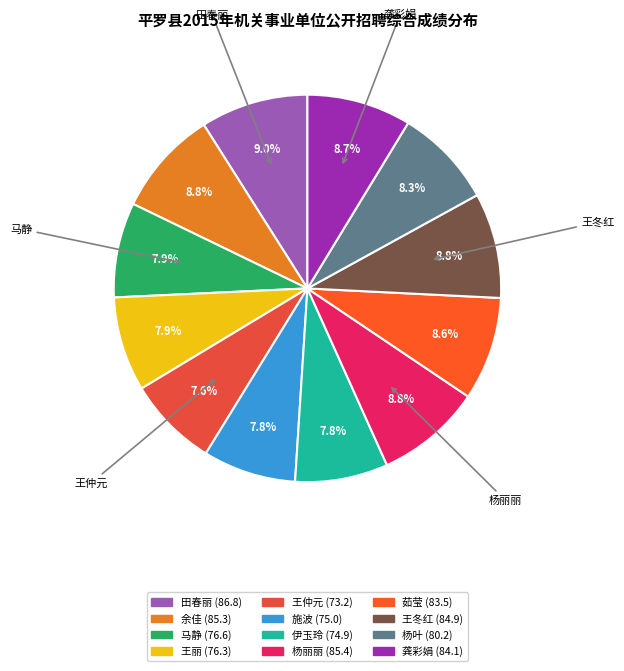

Does 龚彩娟 represent more than half of the total?

No